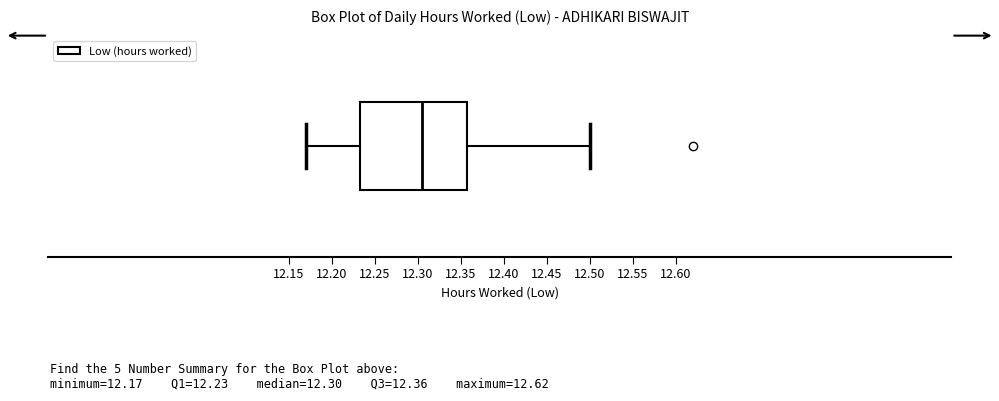

Transcribe this box plot: give where the median line is, the range the box spans, and where the two whiskers end, as read against the x-axis. The values are not printed on the chart, so give them approximately, as read against the axis.

median 12.305, box 12.235 to 12.360, whiskers 12.170 to 12.500